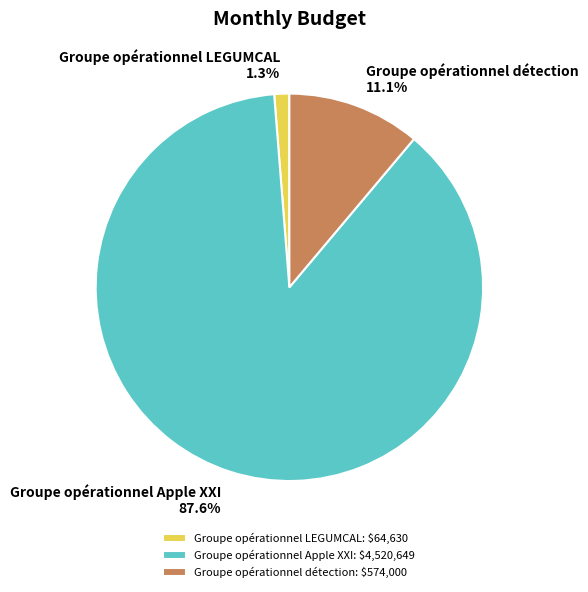

Rank the categories by value from highest to lowest.

Groupe opérationnel Apple XXI, Groupe opérationnel détection, Groupe opérationnel LEGUMCAL